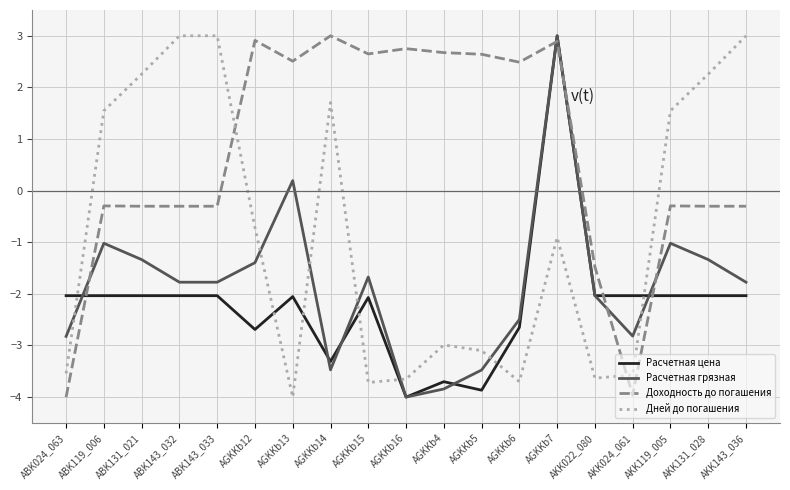

What is the total value across all series at AKK131_028?

-1.4